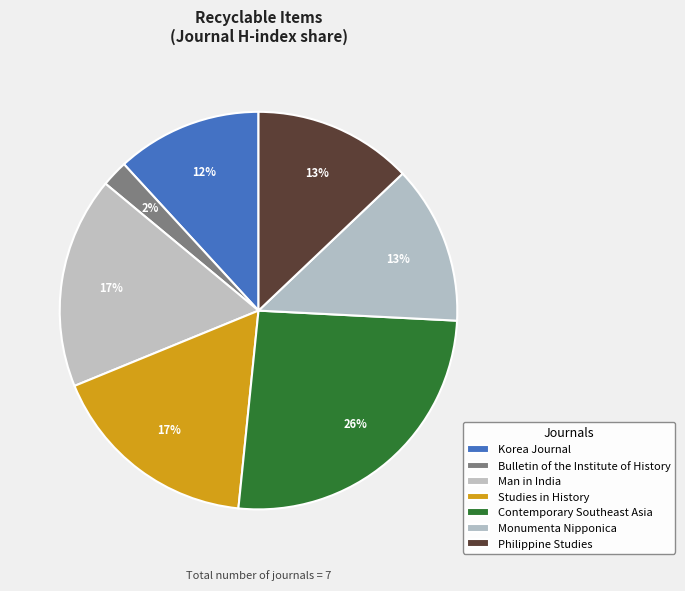

Is the sum of Studies in History and Monumenta Nipponica greater than half?

No